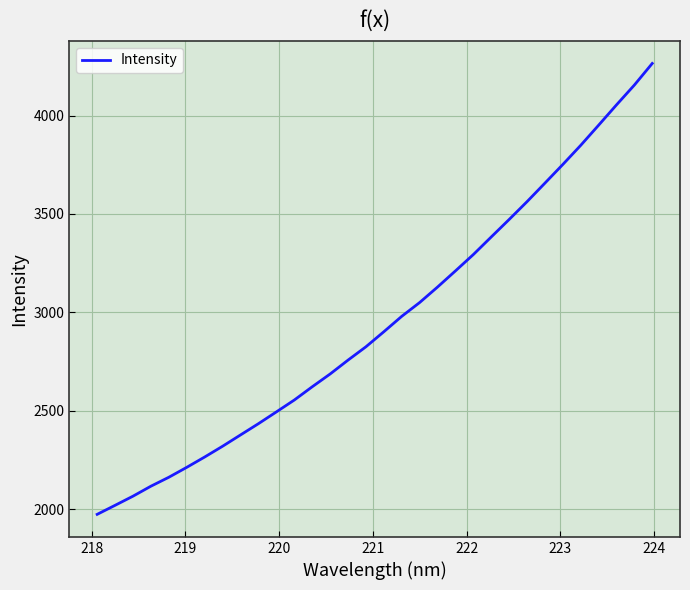

What is the smallest value displayed?

1973.5